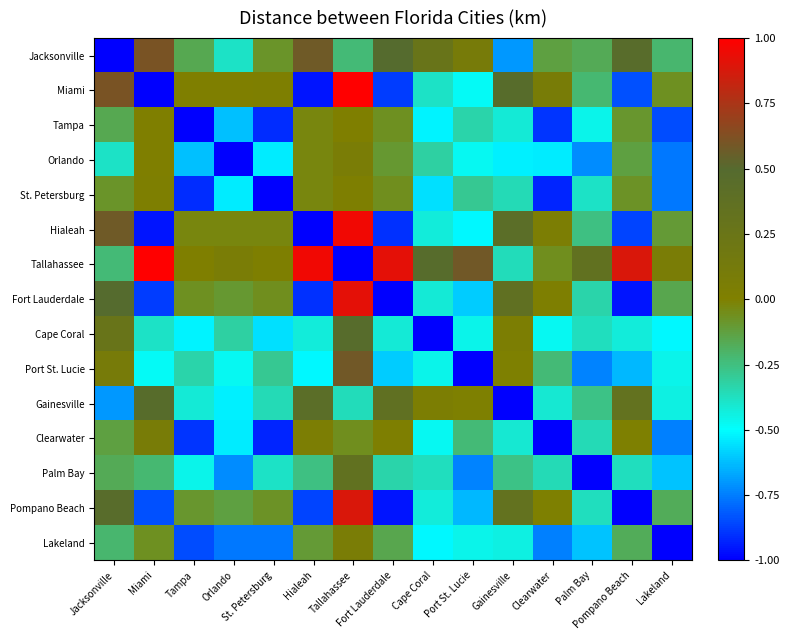

Reading left to right, what are all the values shown in this chart?

Jacksonville: Jacksonville=-1.0	Miami=0.6	Tampa=-0.2	Orlando=-0.4	St. Petersburg=-0.1	Hialeah=0.6	Tallahassee=-0.2	Fort Lauderdale=0.5	Cape Coral=0.3	Port St. Lucie=0.1	Gainesville=-0.7	Clearwater=-0.1	Palm Bay=-0.2	Pompano Beach=0.5	Lakeland=-0.2
Miami: Jacksonville=0.6	Miami=-1.0	Tampa=0.0	Orlando=0.0	St. Petersburg=0.0	Hialeah=-1.0	Tallahassee=1.0	Fort Lauderdale=-0.9	Cape Coral=-0.4	Port St. Lucie=-0.5	Gainesville=0.5	Clearwater=0.1	Palm Bay=-0.2	Pompano Beach=-0.8	Lakeland=-0.1
Tampa: Jacksonville=-0.2	Miami=0.0	Tampa=-1.0	Orlando=-0.6	St. Petersburg=-0.9	Hialeah=-0.0	Tallahassee=0.0	Fort Lauderdale=-0.1	Cape Coral=-0.5	Port St. Lucie=-0.3	Gainesville=-0.4	Clearwater=-0.9	Palm Bay=-0.5	Pompano Beach=-0.1	Lakeland=-0.8
Orlando: Jacksonville=-0.4	Miami=0.0	Tampa=-0.6	Orlando=-1.0	St. Petersburg=-0.5	Hialeah=-0.0	Tallahassee=0.1	Fort Lauderdale=-0.1	Cape Coral=-0.3	Port St. Lucie=-0.5	Gainesville=-0.5	Clearwater=-0.5	Palm Bay=-0.7	Pompano Beach=-0.1	Lakeland=-0.8
St. Petersburg: Jacksonville=-0.1	Miami=0.0	Tampa=-0.9	Orlando=-0.5	St. Petersburg=-1.0	Hialeah=-0.0	Tallahassee=0.0	Fort Lauderdale=-0.1	Cape Coral=-0.6	Port St. Lucie=-0.3	Gainesville=-0.4	Clearwater=-0.9	Palm Bay=-0.4	Pompano Beach=-0.1	Lakeland=-0.8
Hialeah: Jacksonville=0.6	Miami=-1.0	Tampa=-0.0	Orlando=-0.0	St. Petersburg=-0.0	Hialeah=-1.0	Tallahassee=1.0	Fort Lauderdale=-0.9	Cape Coral=-0.4	Port St. Lucie=-0.5	Gainesville=0.4	Clearwater=0.0	Palm Bay=-0.3	Pompano Beach=-0.9	Lakeland=-0.1
Tallahassee: Jacksonville=-0.2	Miami=1.0	Tampa=0.0	Orlando=0.1	St. Petersburg=0.0	Hialeah=1.0	Tallahassee=-1.0	Fort Lauderdale=0.9	Cape Coral=0.5	Port St. Lucie=0.6	Gainesville=-0.4	Clearwater=-0.1	Palm Bay=0.4	Pompano Beach=0.9	Lakeland=0.1
Fort Lauderdale: Jacksonville=0.5	Miami=-0.9	Tampa=-0.1	Orlando=-0.1	St. Petersburg=-0.1	Hialeah=-0.9	Tallahassee=0.9	Fort Lauderdale=-1.0	Cape Coral=-0.4	Port St. Lucie=-0.6	Gainesville=0.4	Clearwater=0.0	Palm Bay=-0.3	Pompano Beach=-1.0	Lakeland=-0.2
Cape Coral: Jacksonville=0.3	Miami=-0.4	Tampa=-0.5	Orlando=-0.3	St. Petersburg=-0.6	Hialeah=-0.4	Tallahassee=0.5	Fort Lauderdale=-0.4	Cape Coral=-1.0	Port St. Lucie=-0.5	Gainesville=0.0	Clearwater=-0.5	Palm Bay=-0.4	Pompano Beach=-0.4	Lakeland=-0.5
Port St. Lucie: Jacksonville=0.1	Miami=-0.5	Tampa=-0.3	Orlando=-0.5	St. Petersburg=-0.3	Hialeah=-0.5	Tallahassee=0.6	Fort Lauderdale=-0.6	Cape Coral=-0.5	Port St. Lucie=-1.0	Gainesville=-0.0	Clearwater=-0.2	Palm Bay=-0.7	Pompano Beach=-0.6	Lakeland=-0.5
Gainesville: Jacksonville=-0.7	Miami=0.5	Tampa=-0.4	Orlando=-0.5	St. Petersburg=-0.4	Hialeah=0.4	Tallahassee=-0.4	Fort Lauderdale=0.4	Cape Coral=0.0	Port St. Lucie=-0.0	Gainesville=-1.0	Clearwater=-0.4	Palm Bay=-0.3	Pompano Beach=0.3	Lakeland=-0.4
Clearwater: Jacksonville=-0.1	Miami=0.1	Tampa=-0.9	Orlando=-0.5	St. Petersburg=-0.9	Hialeah=0.0	Tallahassee=-0.1	Fort Lauderdale=0.0	Cape Coral=-0.5	Port St. Lucie=-0.2	Gainesville=-0.4	Clearwater=-1.0	Palm Bay=-0.4	Pompano Beach=-0.0	Lakeland=-0.7
Palm Bay: Jacksonville=-0.2	Miami=-0.2	Tampa=-0.5	Orlando=-0.7	St. Petersburg=-0.4	Hialeah=-0.3	Tallahassee=0.4	Fort Lauderdale=-0.3	Cape Coral=-0.4	Port St. Lucie=-0.7	Gainesville=-0.3	Clearwater=-0.4	Palm Bay=-1.0	Pompano Beach=-0.4	Lakeland=-0.6
Pompano Beach: Jacksonville=0.5	Miami=-0.8	Tampa=-0.1	Orlando=-0.1	St. Petersburg=-0.1	Hialeah=-0.9	Tallahassee=0.9	Fort Lauderdale=-1.0	Cape Coral=-0.4	Port St. Lucie=-0.6	Gainesville=0.3	Clearwater=-0.0	Palm Bay=-0.4	Pompano Beach=-1.0	Lakeland=-0.2
Lakeland: Jacksonville=-0.2	Miami=-0.1	Tampa=-0.8	Orlando=-0.8	St. Petersburg=-0.8	Hialeah=-0.1	Tallahassee=0.1	Fort Lauderdale=-0.2	Cape Coral=-0.5	Port St. Lucie=-0.5	Gainesville=-0.4	Clearwater=-0.7	Palm Bay=-0.6	Pompano Beach=-0.2	Lakeland=-1.0